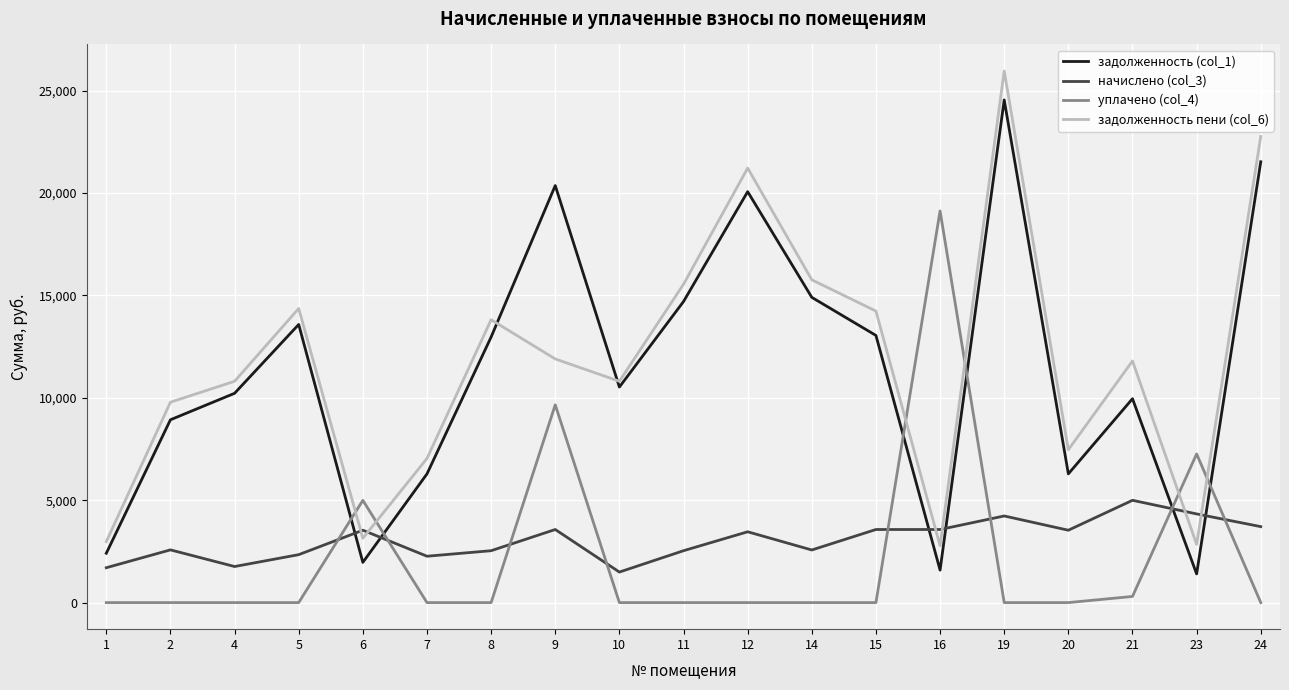

What is the sum of the задолженность (col_1) values at 5 and 8?

26545.7